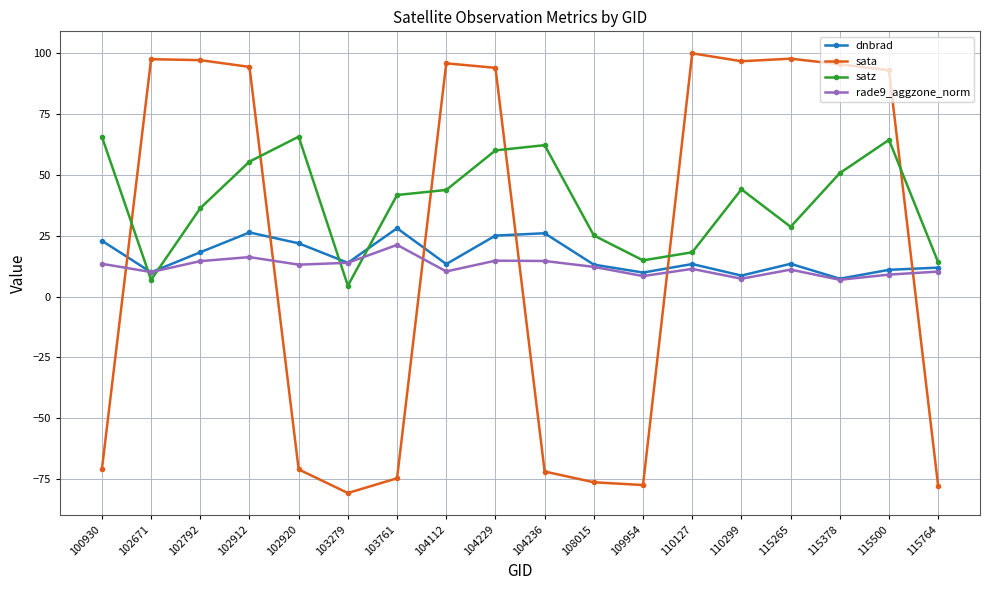

At how many categories does at least one series exceed 87?

10